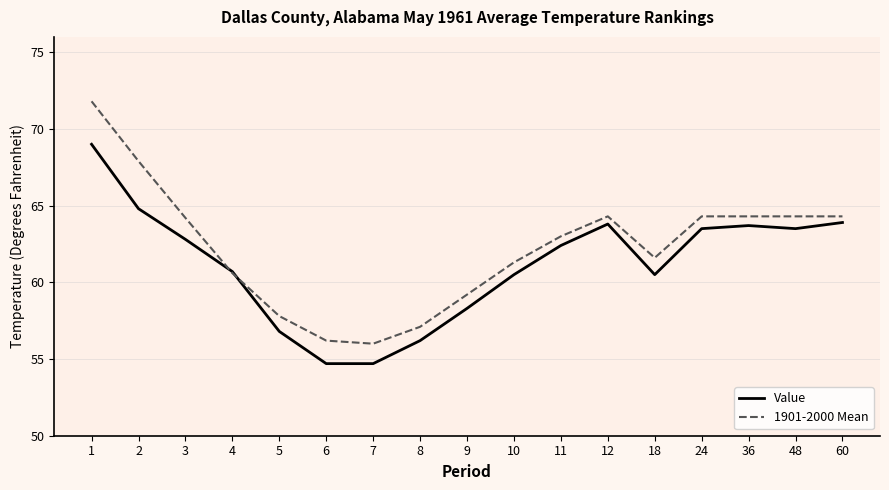

True or false: 1901-2000 Mean has a value of 11.6 at 6.

False